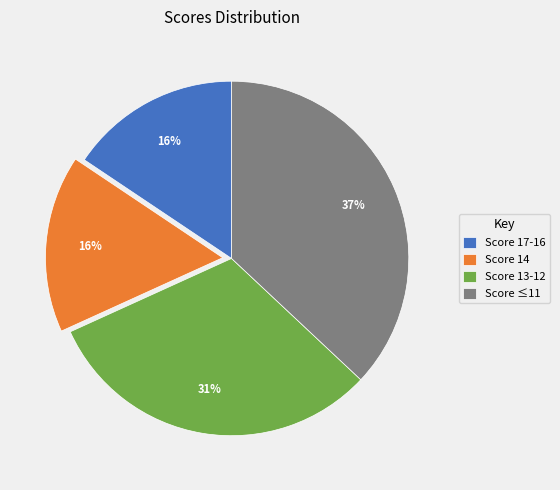

Which category has the biggest portion of the pie?

Score ≤11